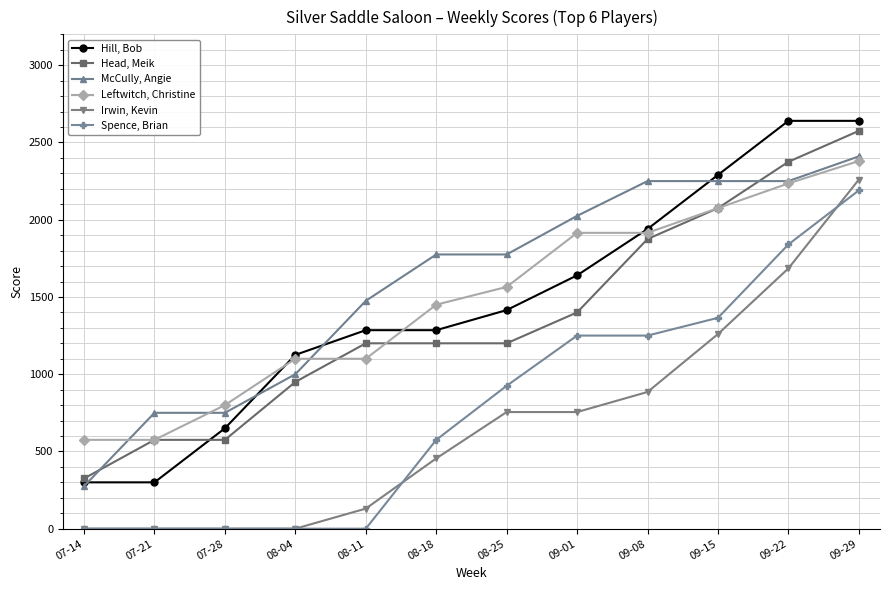

How many data points in McCully, Angie are less than 1775?

5